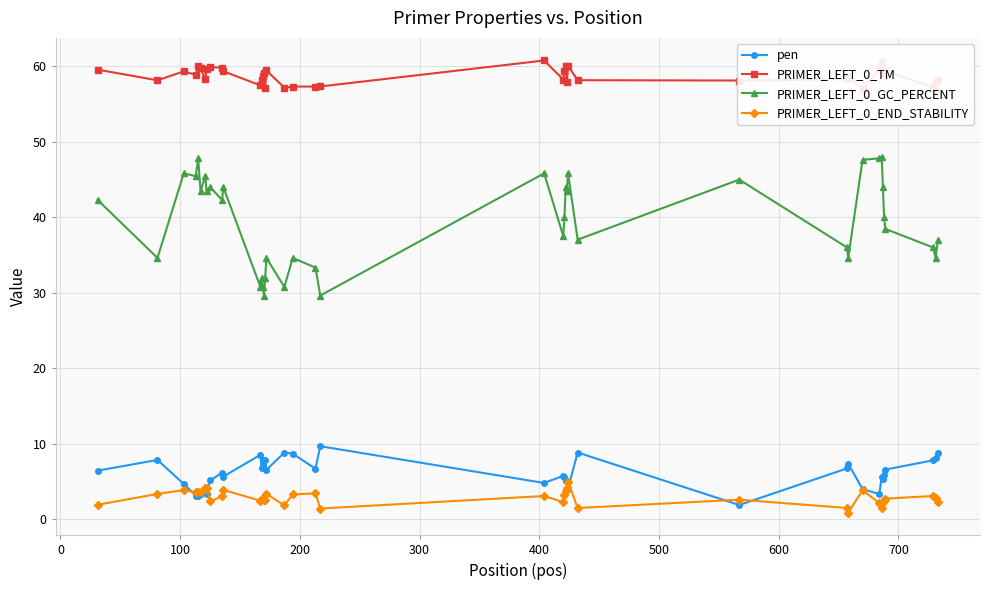

True or false: pen has more than 0 interior local peaks.

True